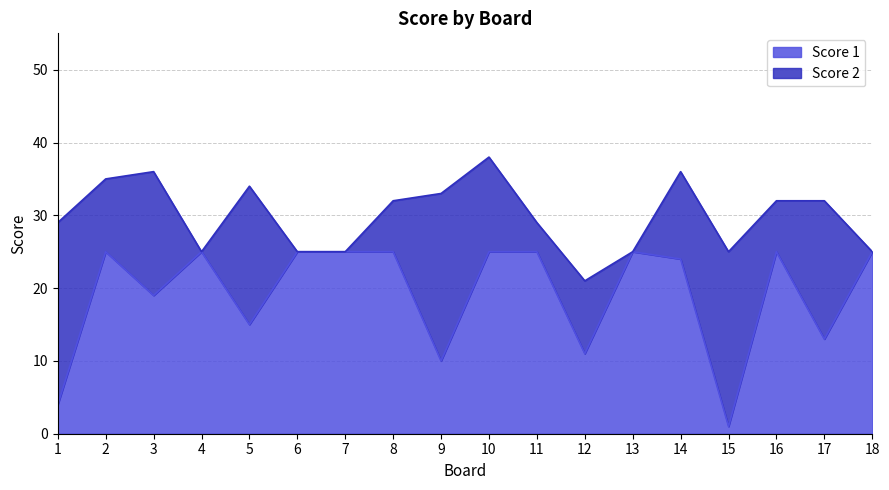

Rank the categories by value from lowest to highest.

15, 1, 9, 12, 17, 5, 3, 14, 2, 4, 6, 7, 8, 10, 11, 13, 16, 18